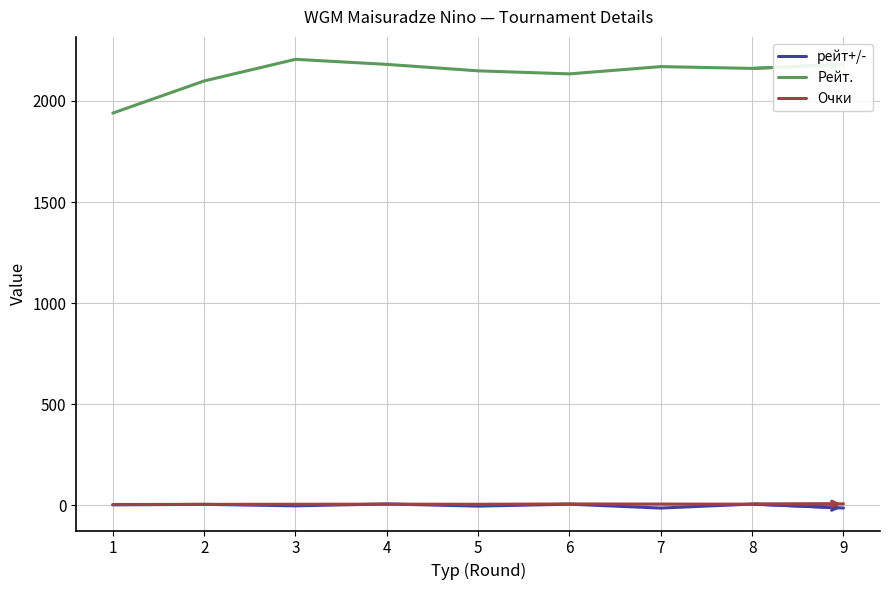

True or false: Рейт. and Очки cross at least once.

False